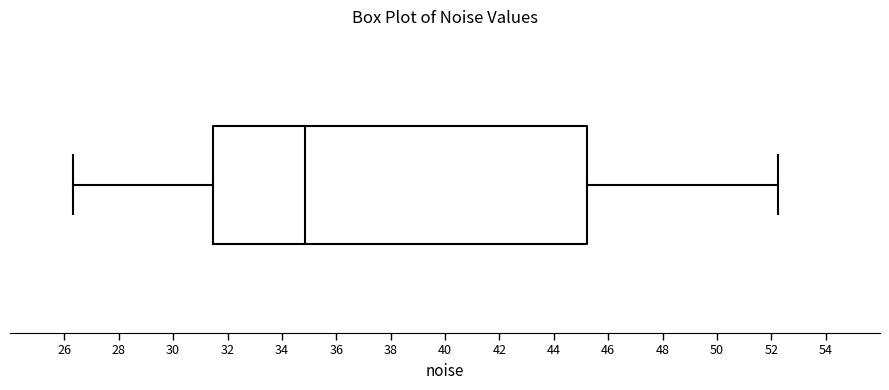

Transcribe this box plot: give where the median line is, the range the box spans, and where the two whiskers end, as read against the x-axis. The values are not printed on the chart, so give them approximately, as read against the axis.

median 34.8, box 31.4 to 45.2, whiskers 26.4 to 52.2